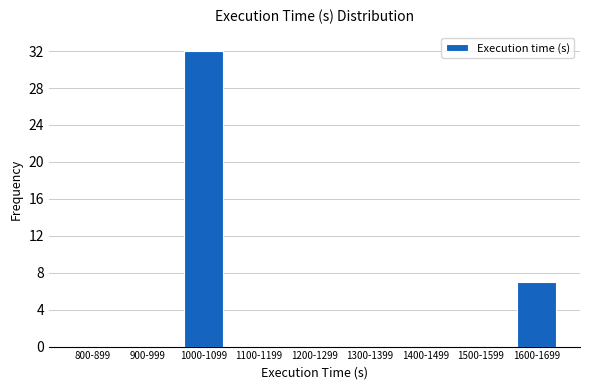

Reading left to right, what are all the values shown in this chart?

800-899=0	900-999=0	1000-1099=32	1100-1199=0	1200-1299=0	1300-1399=0	1400-1499=0	1500-1599=0	1600-1699=7